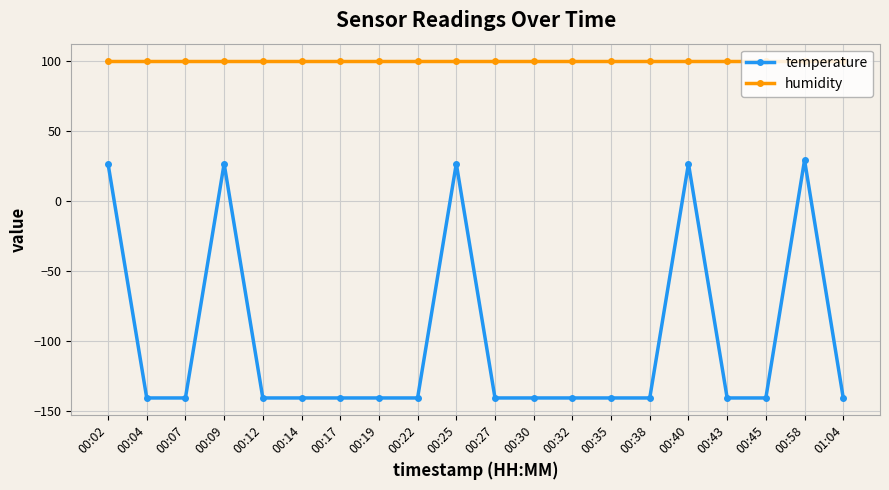

True or false: temperature and humidity intersect in this chart.

False